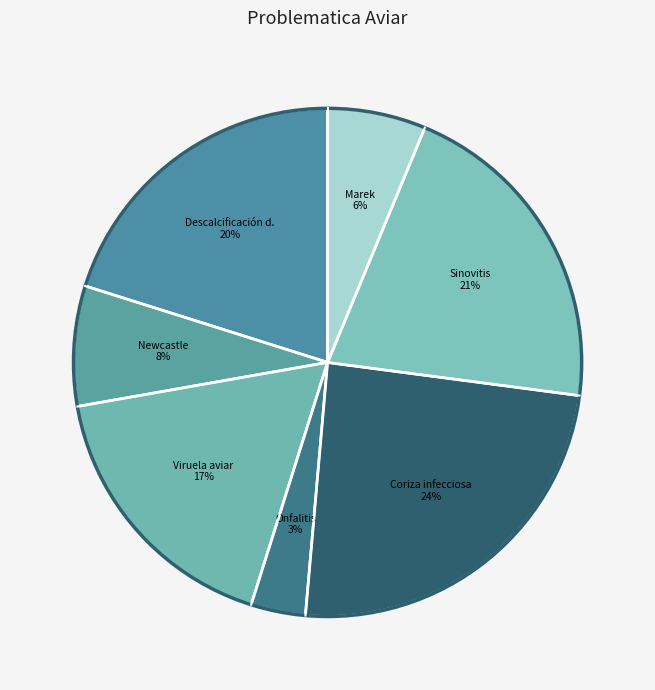

Count the number of slices in the pie.

7